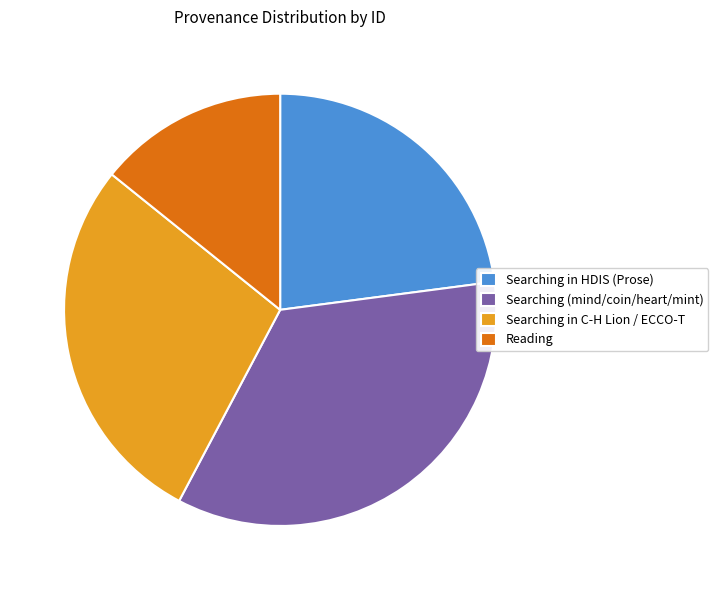

Is there any slice that represents more than half of the pie?

No